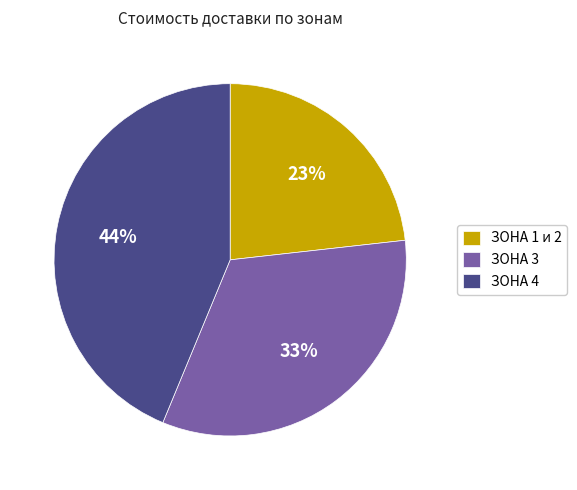

To the nearest percent, what is the average slice percentage?

33%